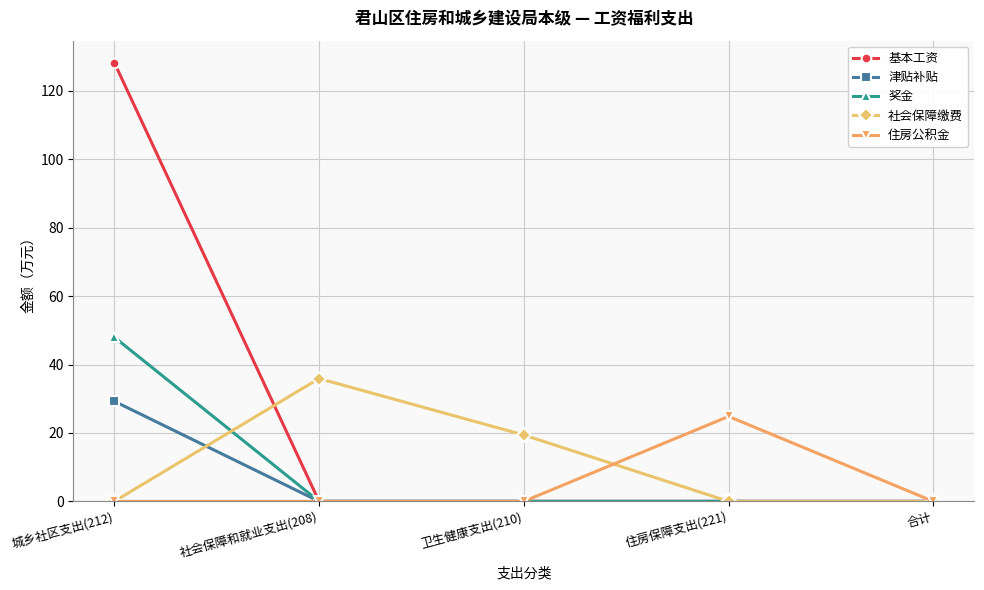

What is the highest value of the 基本工资 series?

128.3